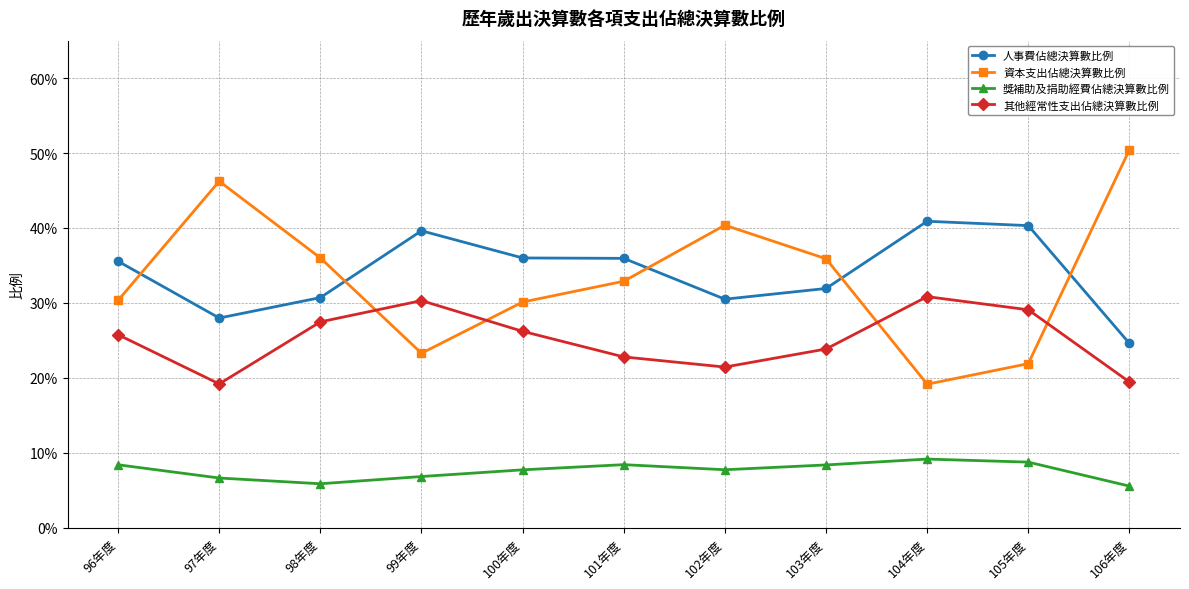

True or false: 獎補助及捐助經費佔總決算數比例 and 資本支出佔總決算數比例 cross at least once.

False